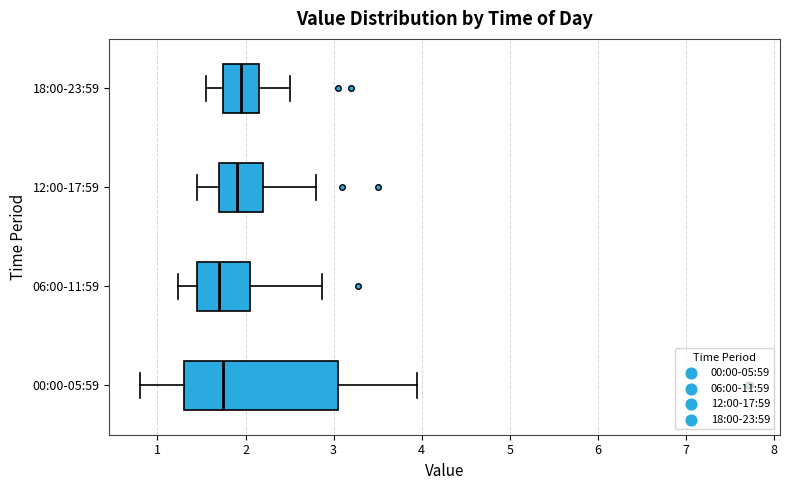

Where is the left edge of the box for 12:00-17:59 on the x-axis? The values are not printed on the chart, so give them approximately, as read against the axis.

1.7